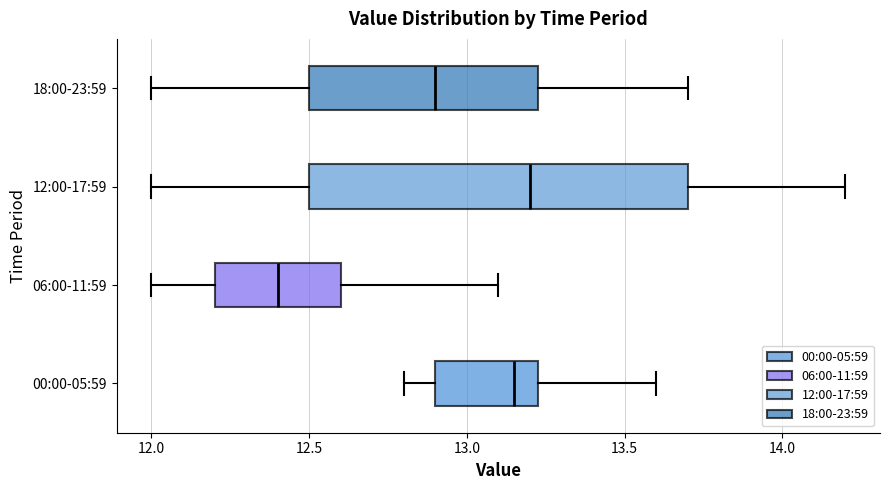

Reading bottom to top, read every box against the x-axis: the position of its median line, the range the box covers, and the ends of its whiskers. The values are not printed on the chart, so give them approximately, as read against the axis.

00:00-05:59: median 13.15, box 12.90 to 13.25, whiskers 12.80 to 13.60
06:00-11:59: median 12.40, box 12.20 to 12.60, whiskers 12.00 to 13.10
12:00-17:59: median 13.20, box 12.50 to 13.70, whiskers 12.00 to 14.20
18:00-23:59: median 12.90, box 12.50 to 13.25, whiskers 12.00 to 13.70